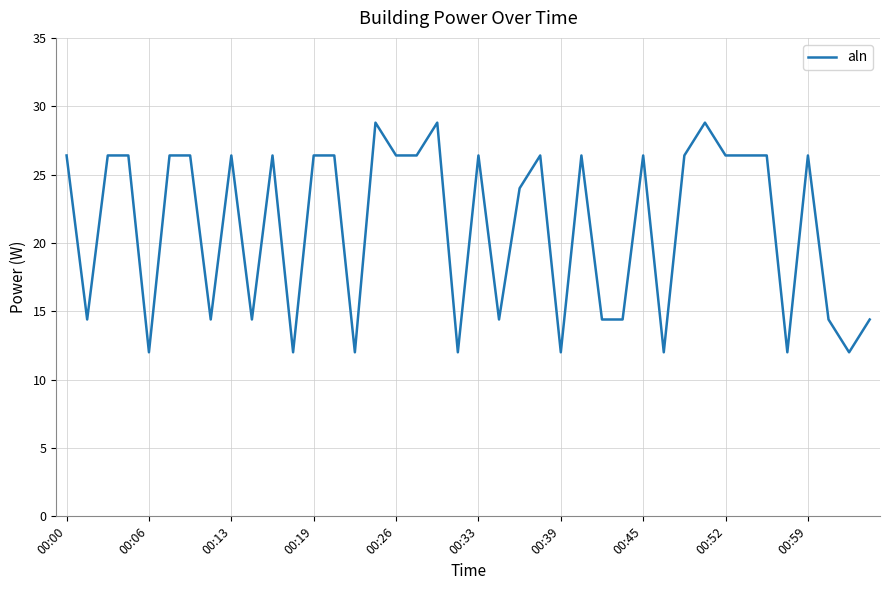

True or false: there are more than 2 points higher than both neighbors.

True